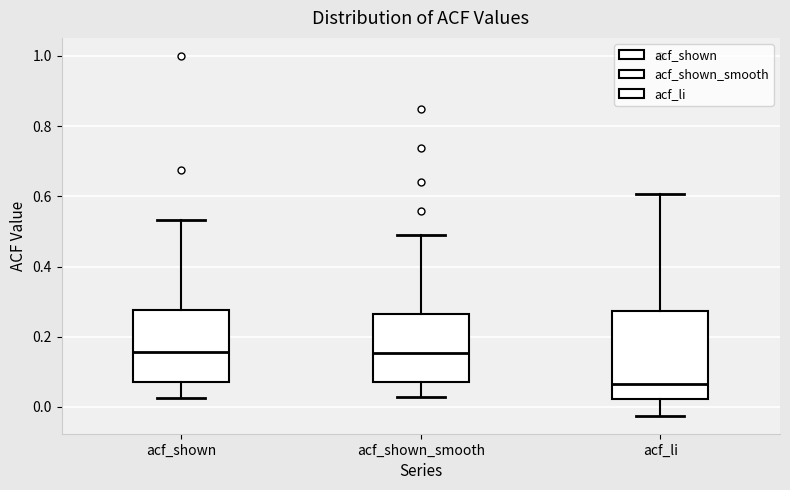

Comparing the boxes themselves (not the whiskers), which one is the tallest?

acf_li